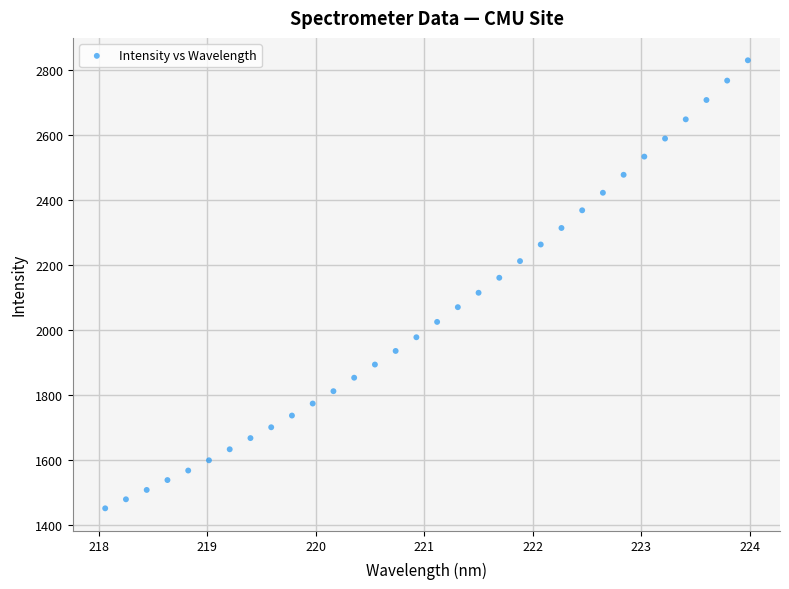

What is the range of Y values (max minus min)?

1377.7